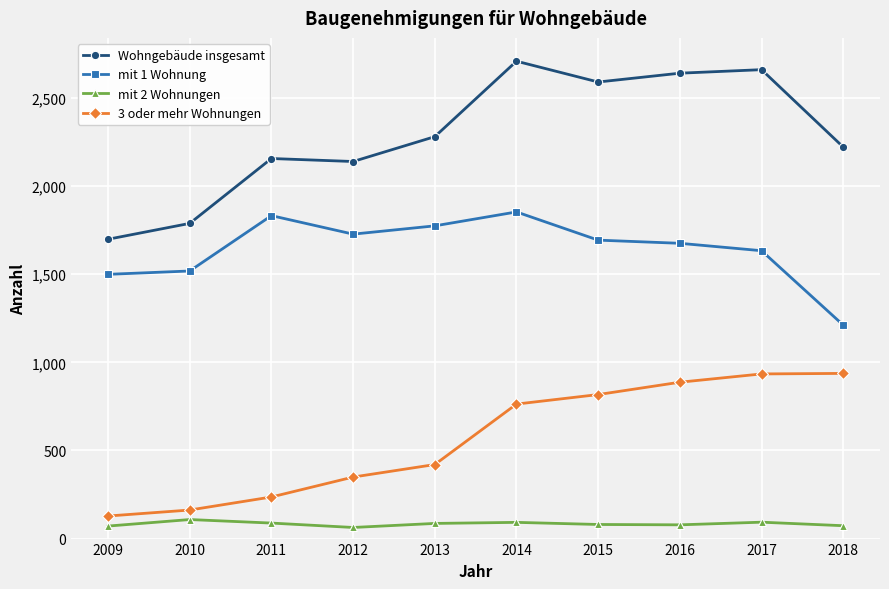

List the series in order of their peak value, lowest first.

mit 2 Wohnungen, 3 oder mehr Wohnungen, mit 1 Wohnung, Wohngebäude insgesamt